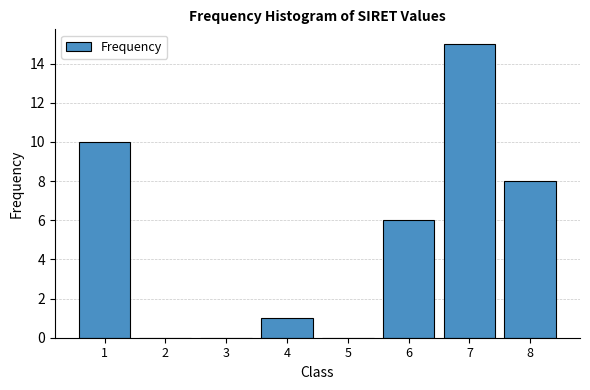

Reading left to right, what are all the values shown in this chart?

1=10	2=0	3=0	4=1	5=0	6=6	7=15	8=8